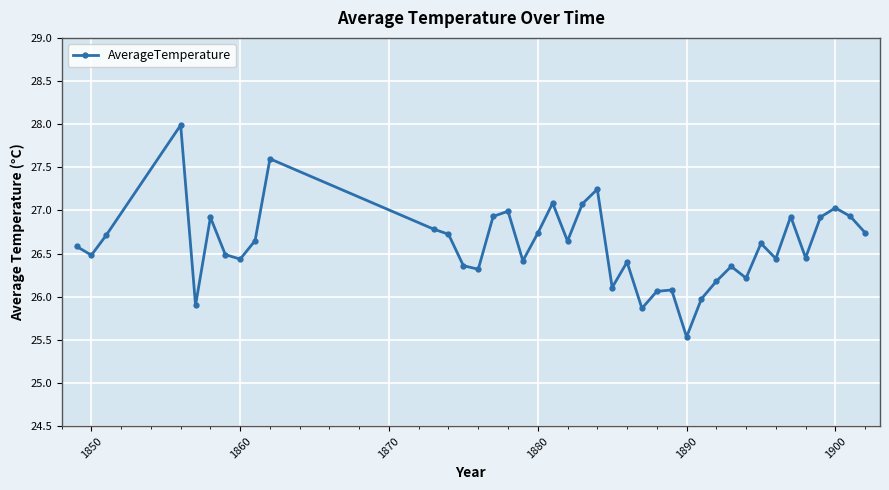

What is the difference between the maximum and minimum values?

2.5